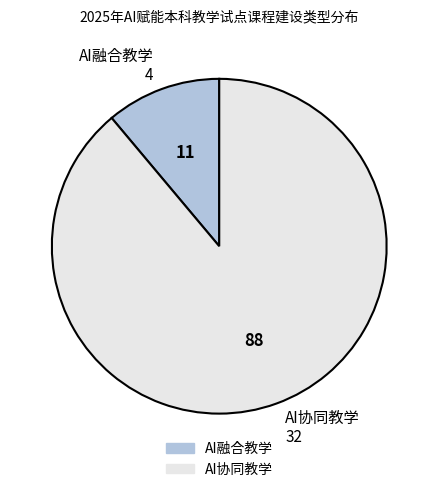

Is it true that AI协同教学 32 is 89% of the pie?

True